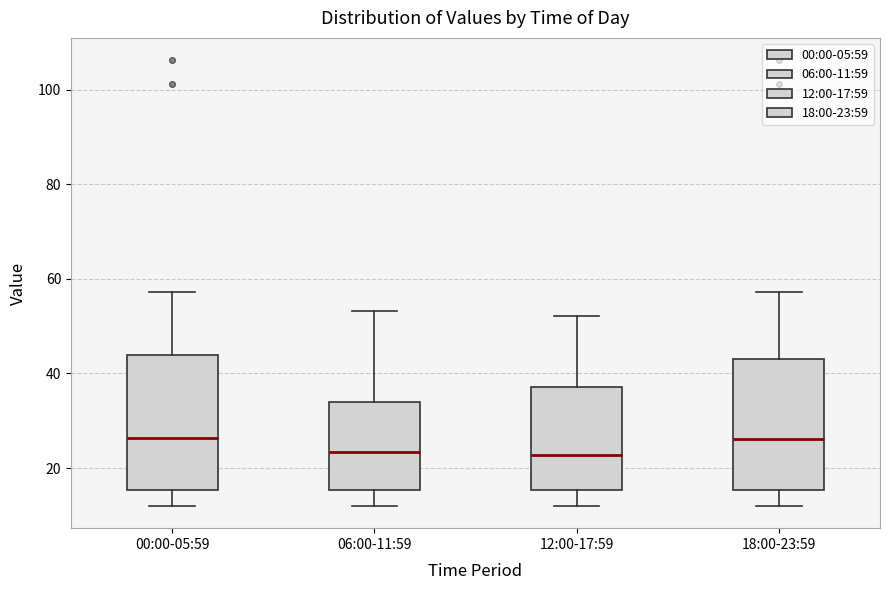

Reading left to right, read every box against the y-axis: the position of its median line, the range the box covers, and the ends of its whiskers. The values are not printed on the chart, so give them approximately, as read against the axis.

00:00-05:59: median 26, box 16 to 44, whiskers 12 to 58
06:00-11:59: median 24, box 16 to 34, whiskers 12 to 54
12:00-17:59: median 22, box 16 to 38, whiskers 12 to 52
18:00-23:59: median 26, box 16 to 42, whiskers 12 to 58